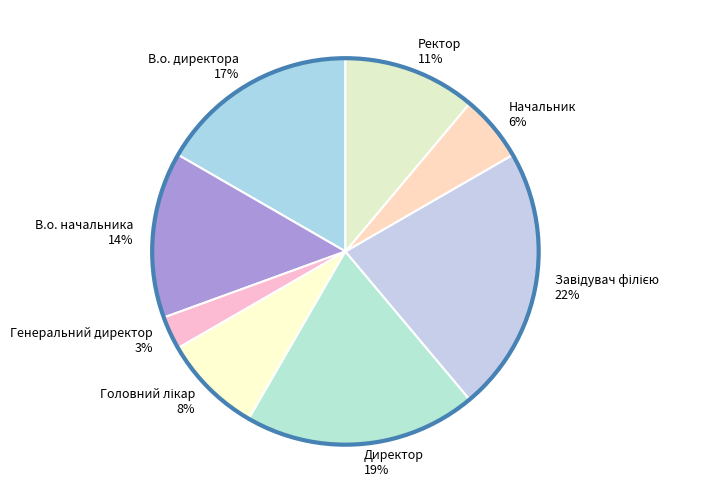

To the nearest percent, what is the difference between the Ректор 11% and Генеральний директор 3% slice percentages?

8%